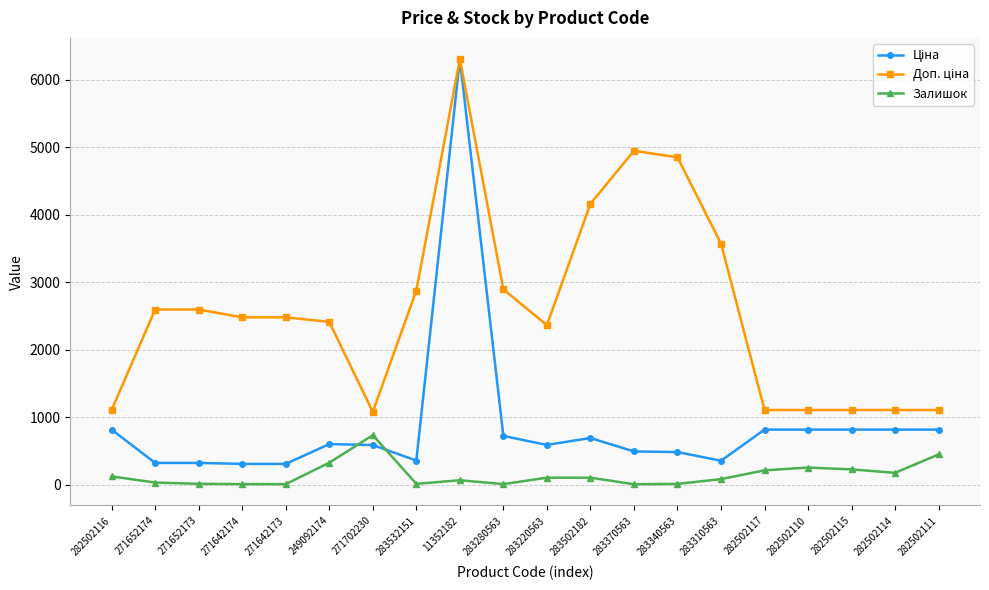

Is it true that Залишок equals 14.0 at 283340563?

True